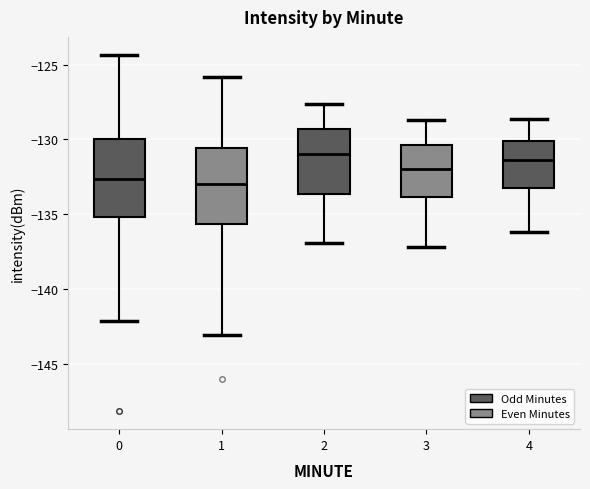

Reading left to right, transcribe this box plot: for each box, give where its median line is, the range the box spans, and where its two whiskers end, as read against the y-axis. The values are not printed on the chart, so give them approximately, as read against the axis.

0: median -132.5, box -135.0 to -130.0, whiskers -142.0 to -124.5
1: median -133.0, box -135.5 to -130.5, whiskers -143.0 to -126.0
2: median -131.0, box -133.5 to -129.5, whiskers -137.0 to -127.5
3: median -132.0, box -134.0 to -130.5, whiskers -137.0 to -128.5
4: median -131.5, box -133.0 to -130.0, whiskers -136.0 to -128.5